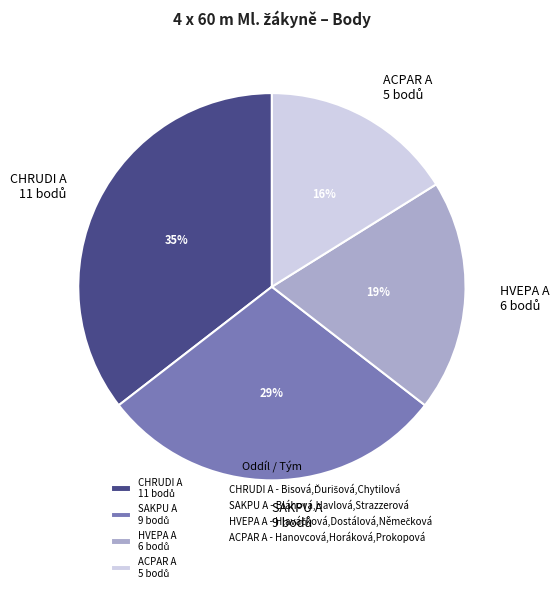

Is there any slice that represents more than half of the pie?

No